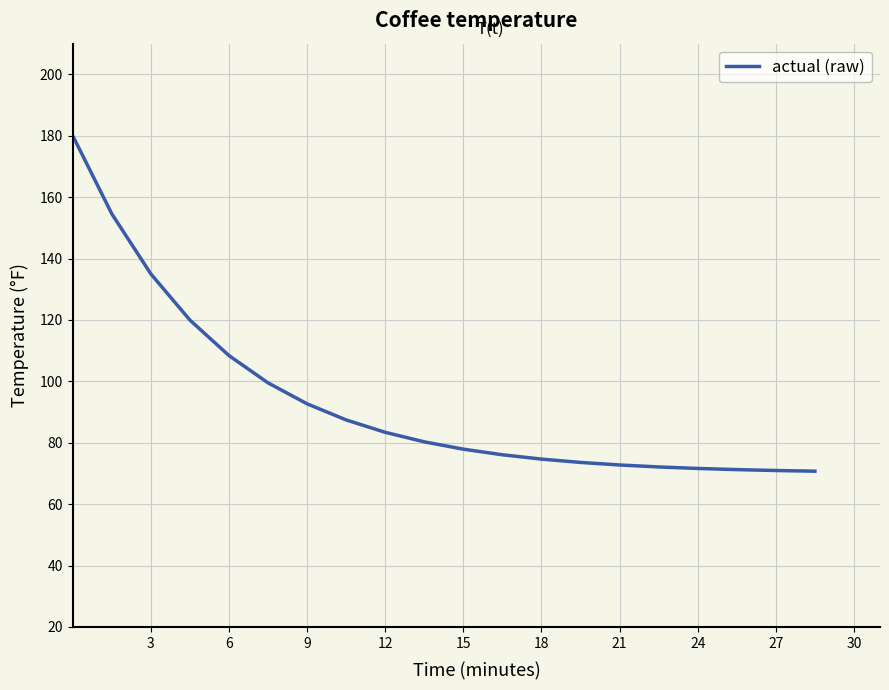

What is the difference between the maximum and second lowest values?

109.0